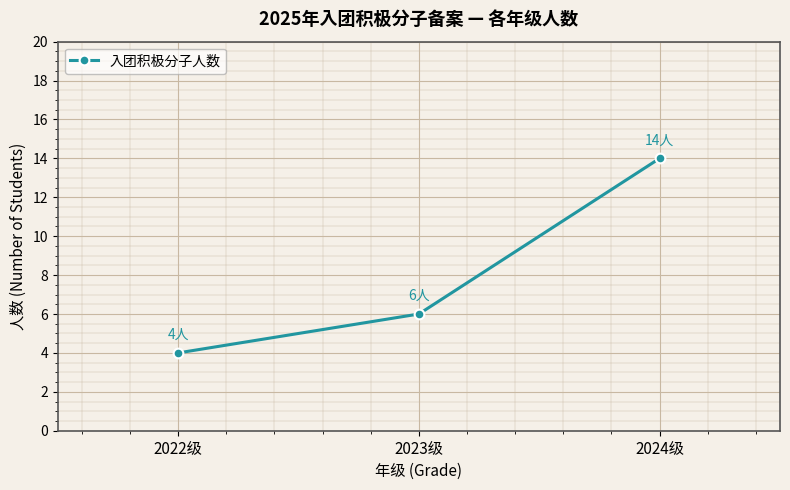

How many values are between 4 and 14?

3